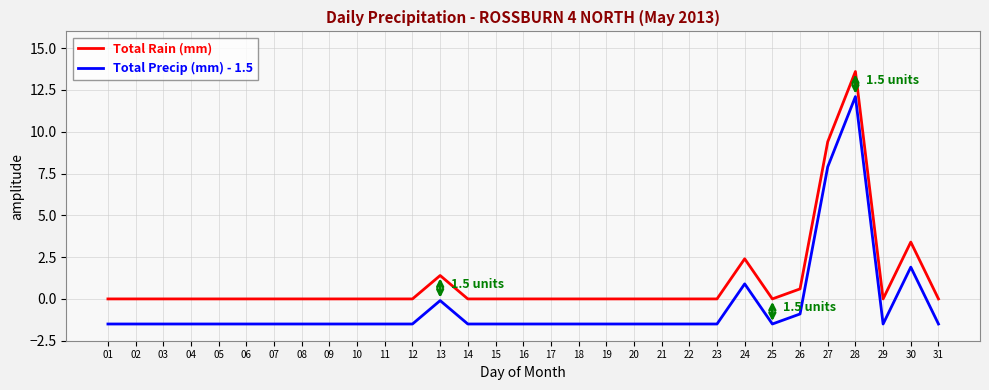

Reading left to right, list all the values displayed in this chart.

Total Rain (mm): 01=0.0	02=0.0	03=0.0	04=0.0	05=0.0	06=0.0	07=0.0	08=0.0	09=0.0	10=0.0	11=0.0	12=0.0	13=1.4	14=0.0	15=0.0	16=0.0	17=0.0	18=0.0	19=0.0	20=0.0	21=0.0	22=0.0	23=0.0	24=2.4	25=0.0	26=0.6	27=9.4	28=13.6	29=0.0	30=3.4	31=0.0
Total Precip (mm) - 1.5: 01=-1.5	02=-1.5	03=-1.5	04=-1.5	05=-1.5	06=-1.5	07=-1.5	08=-1.5	09=-1.5	10=-1.5	11=-1.5	12=-1.5	13=-0.1	14=-1.5	15=-1.5	16=-1.5	17=-1.5	18=-1.5	19=-1.5	20=-1.5	21=-1.5	22=-1.5	23=-1.5	24=0.9	25=-1.5	26=-0.9	27=7.9	28=12.1	29=-1.5	30=1.9	31=-1.5